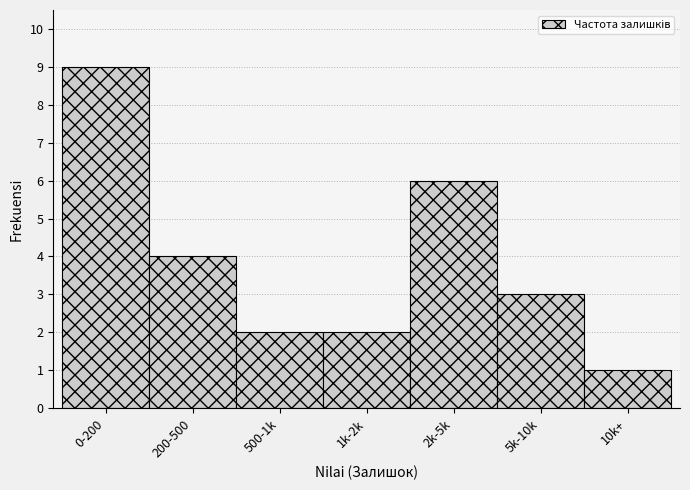

Reading left to right, what are all the values shown in this chart?

9	4	2	2	6	3	1